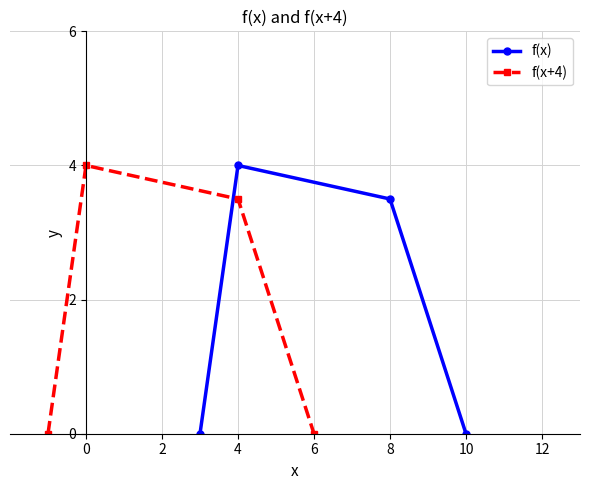

Count the number of categories in the chart.

4